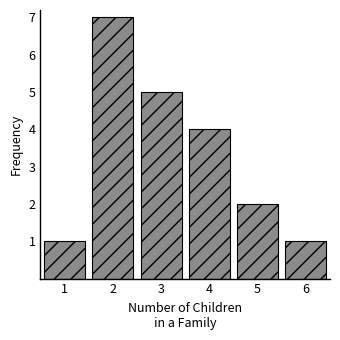

Reading left to right, extract all data points from this chart.

1=1	2=7	3=5	4=4	5=2	6=1